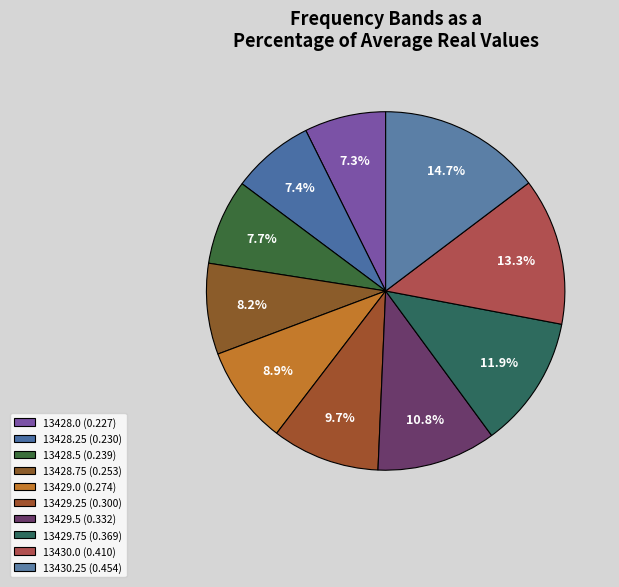

Combined, do 13429.5 and 13429.25 account for over 50%?

No